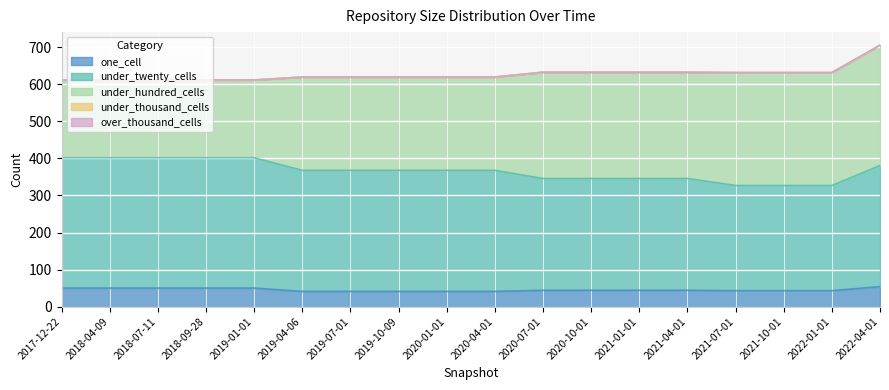

True or false: one_cell and over_thousand_cells cross at least once.

False